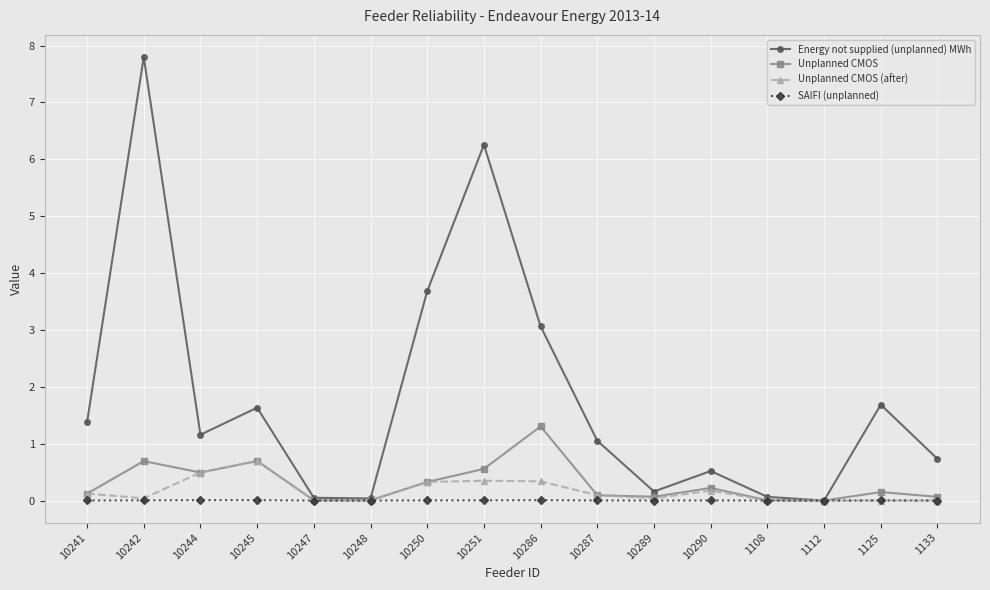

What is the value of the Energy not supplied (unplanned) MWh point at the 2nd from the left?

7.8